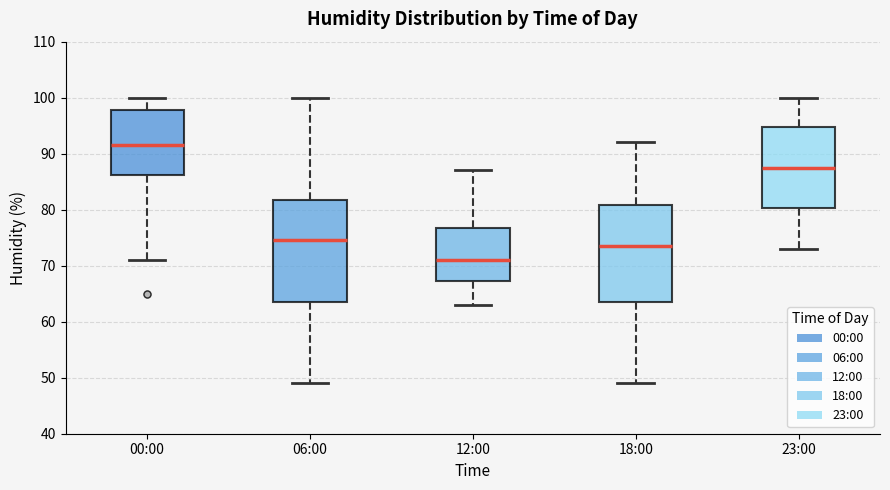

Reading left to right, transcribe this box plot: for each box, give where its median line is, the range the box spans, and where its two whiskers end, as read against the y-axis. The values are not printed on the chart, so give them approximately, as read against the axis.

00:00: median 92, box 86 to 98, whiskers 71 to 100
06:00: median 75, box 64 to 82, whiskers 49 to 100
12:00: median 71, box 67 to 77, whiskers 63 to 87
18:00: median 74, box 64 to 81, whiskers 49 to 92
23:00: median 88, box 80 to 95, whiskers 73 to 100